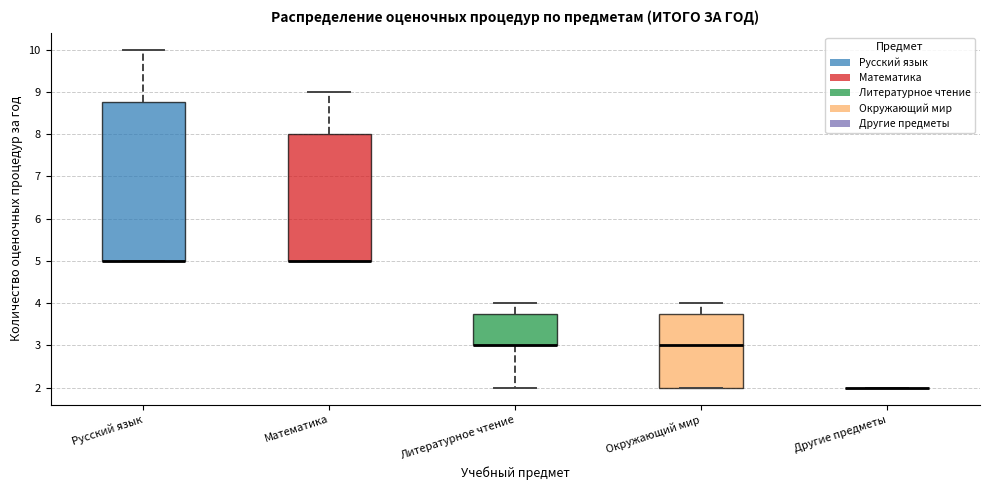

Reading left to right, read every box against the y-axis: the position of its median line, the range the box covers, and the ends of its whiskers. The values are not printed on the chart, so give them approximately, as read against the axis.

Русский язык: median 5.0 (drawn on the box's lower edge), box 5.0 to 8.8, whiskers 5.0 to 10.0
Математика: median 5.0 (drawn on the box's lower edge), box 5.0 to 8.0, whiskers 5.0 to 9.0
Литературное чтение: median 3.0 (drawn on the box's lower edge), box 3.0 to 3.8, whiskers 2.0 to 4.0
Окружающий мир: median 3.0, box 2.0 to 3.8, whiskers 2.0 to 4.0
Другие предметы: box collapsed to a line at 2.0, whiskers 2.0 to 2.0